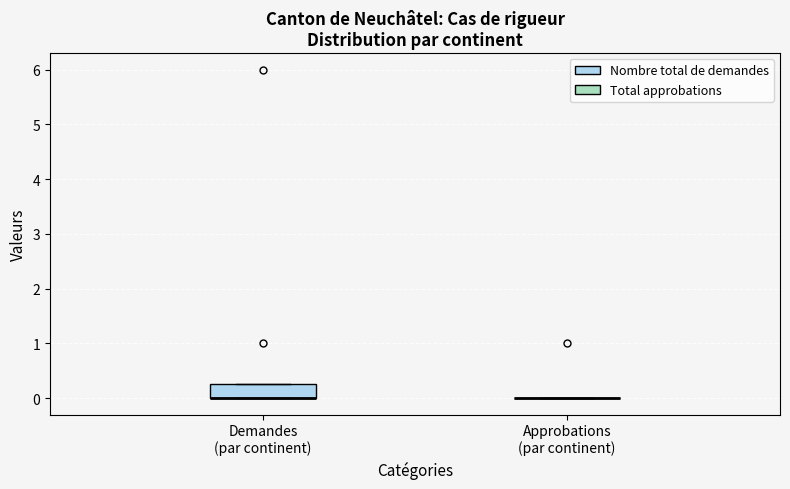

Reading left to right, read every box against the y-axis: the position of its median line, the range the box covers, and the ends of its whiskers. The values are not printed on the chart, so give them approximately, as read against the axis.

Demandes (par continent): median 0.0 (drawn on the box's lower edge), box 0.0 to 0.3, whiskers 0.0 to 0.3
Approbations (par continent): box collapsed to a line at 0.0, whiskers 0.0 to 0.0